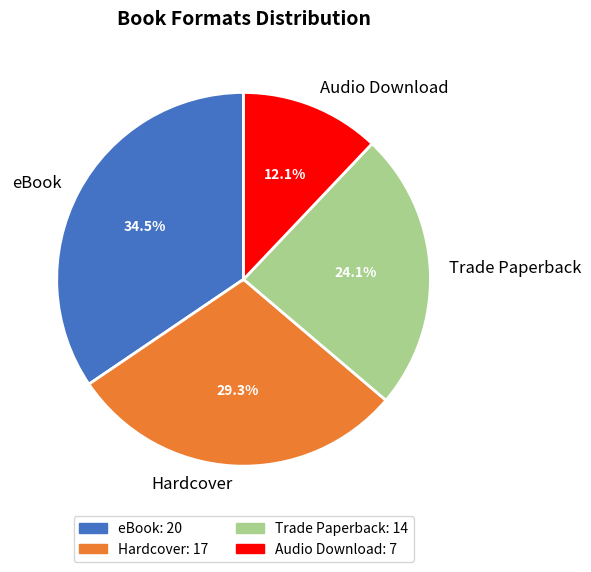

What portion of the pie excludes Hardcover?

70.7%